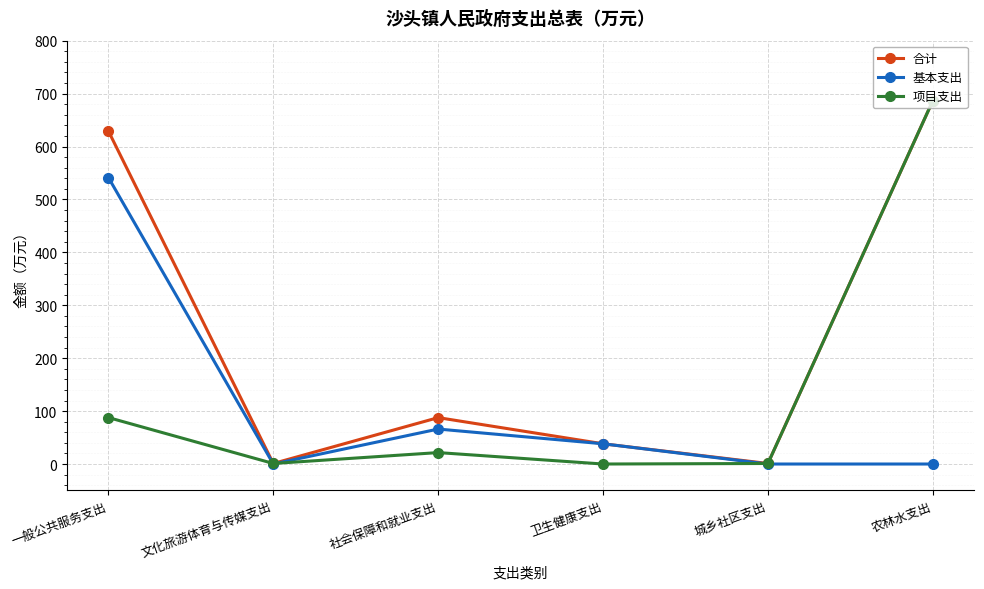

At which label does 基本支出 reach its peak?

一般公共服务支出